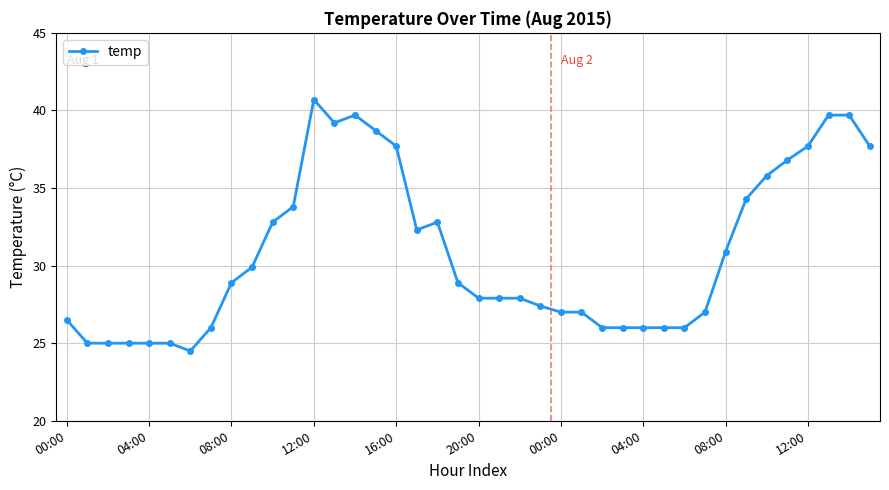

True or false: the data has more than 1 interior local peaks.

True